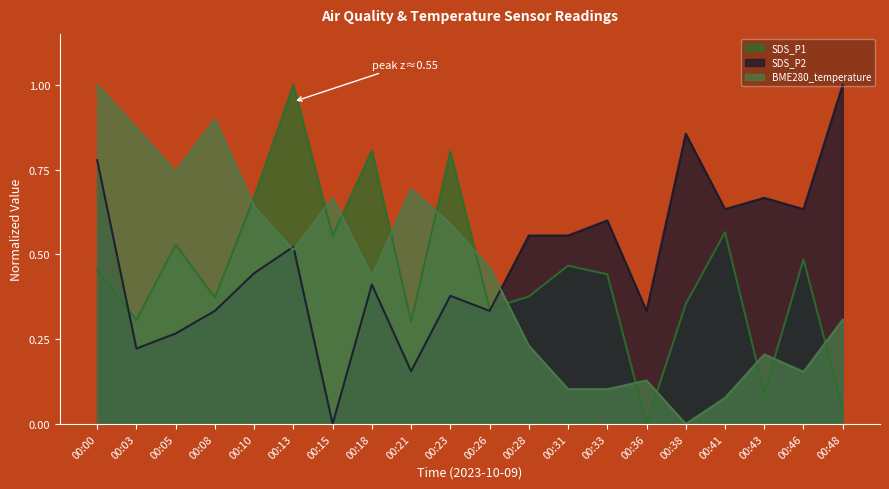

At which category is the sum across all series the highest?

00:00